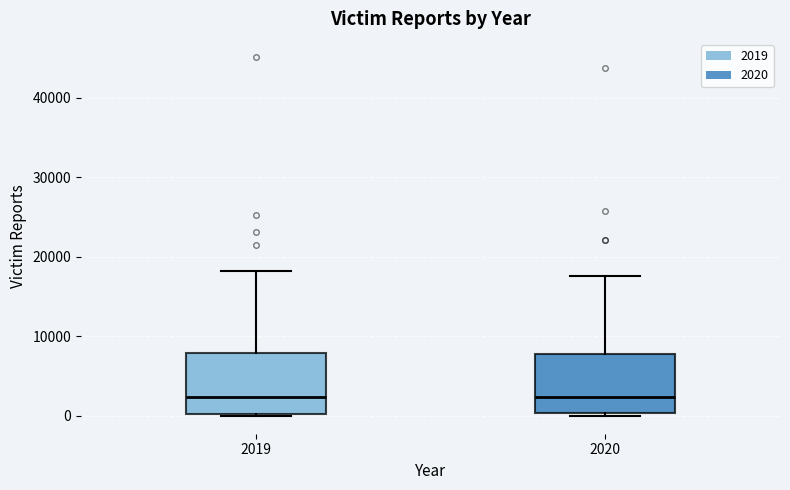

Reading left to right, transcribe this box plot: for each box, give where its median line is, the range the box spans, and where its two whiskers end, as read against the y-axis. The values are not printed on the chart, so give them approximately, as read against the axis.

2019: median 2000, box 0 to 8000, whiskers 0 to 18000
2020: median 2000, box 0 to 8000, whiskers 0 to 18000